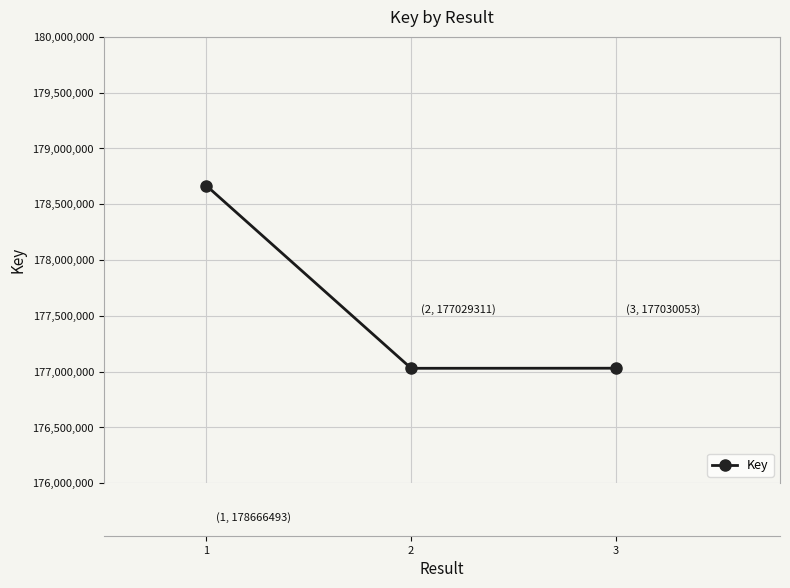

True or false: the data shows 178666493 at 1.

True